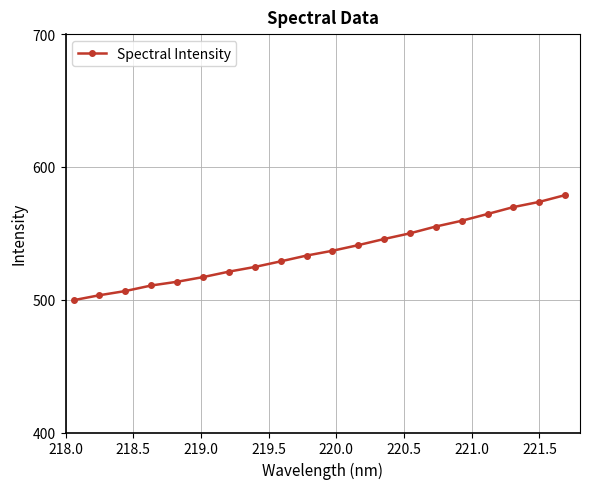

How many lines are shown in the chart?

1